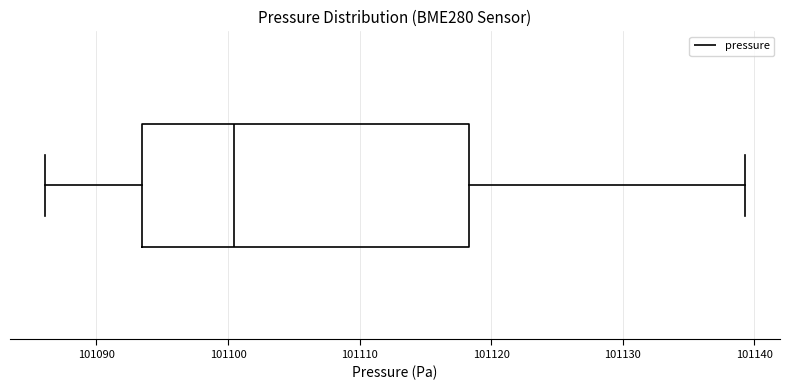

Read this box plot against the x-axis: the position of the median line, the range covered by the box, and the ends of both whiskers. The values are not printed on the chart, so give them approximately, as read against the axis.

median 101100, box 101093 to 101118, whiskers 101086 to 101139